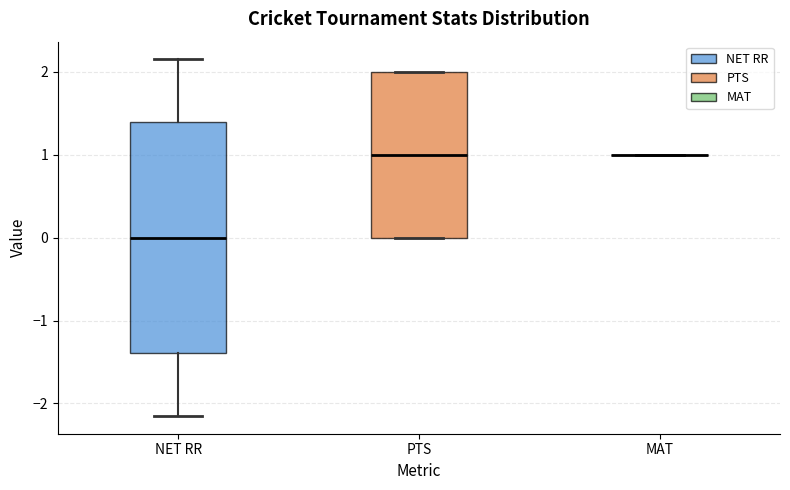

Reading left to right, transcribe this box plot: for each box, give where its median line is, the range the box spans, and where its two whiskers end, as read against the y-axis. The values are not printed on the chart, so give them approximately, as read against the axis.

NET RR: median 0.0, box -1.4 to 1.4, whiskers -2.1 to 2.2
PTS: median 1.0, box 0.0 to 2.0, whiskers 0.0 to 2.0
MAT: box collapsed to a line at 1.0, whiskers 1.0 to 1.0